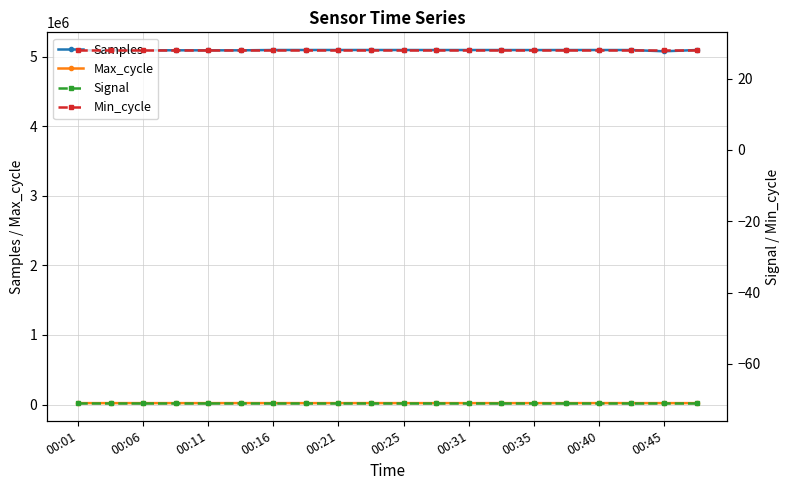

What is the value of the Max_cycle point at the 17th from the left?

20271